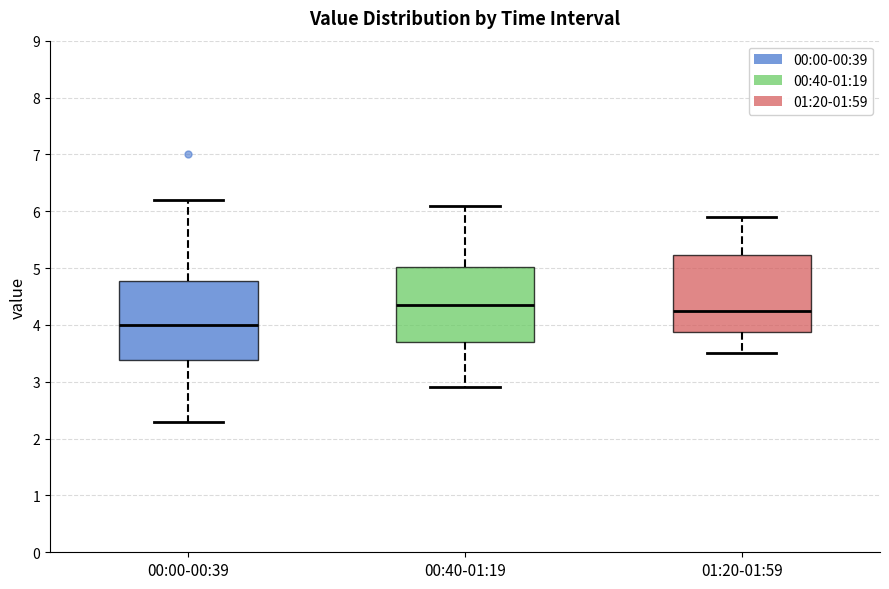

Reading left to right, transcribe this box plot: for each box, give where its median line is, the range the box spans, and where its two whiskers end, as read against the y-axis. The values are not printed on the chart, so give them approximately, as read against the axis.

00:00-00:39: median 4.0, box 3.4 to 4.8, whiskers 2.3 to 6.2
00:40-01:19: median 4.4, box 3.7 to 5.0, whiskers 2.9 to 6.1
01:20-01:59: median 4.3, box 3.9 to 5.2, whiskers 3.5 to 5.9